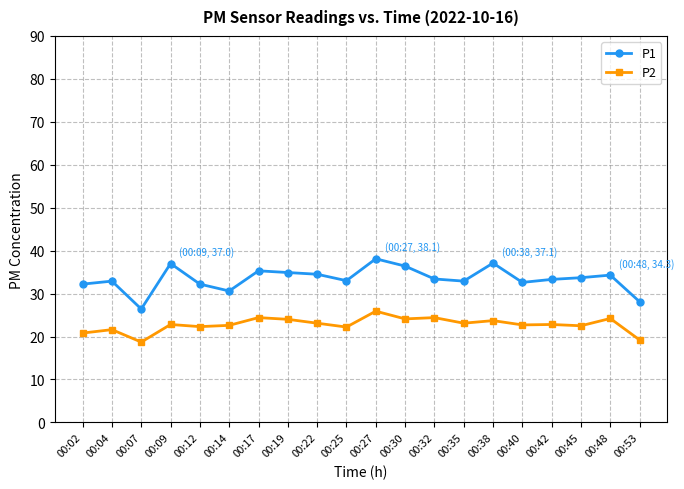

True or false: P1 has more than 2 interior local peaks.

True